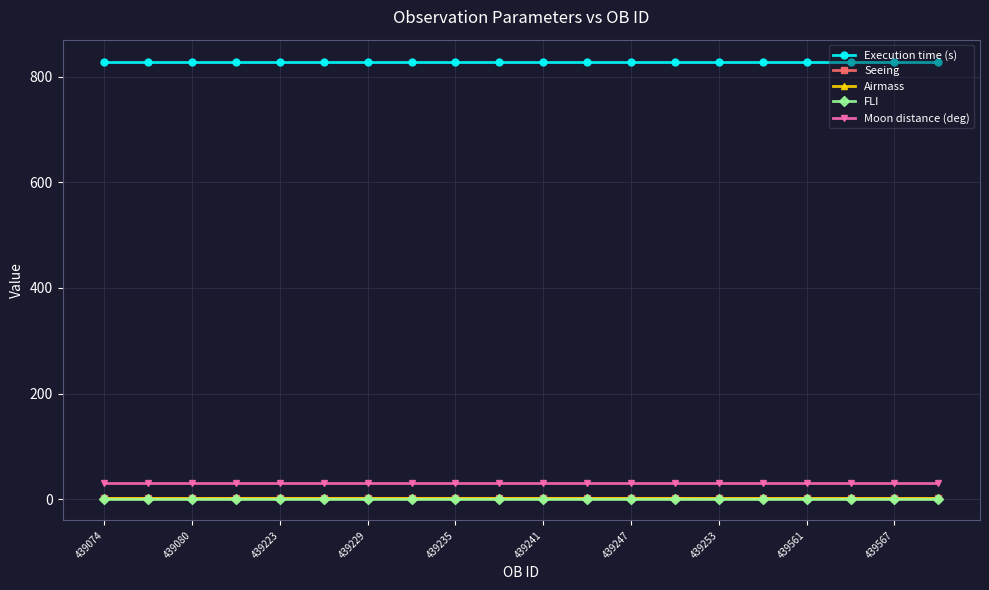

How many distinct data groups are displayed?

5